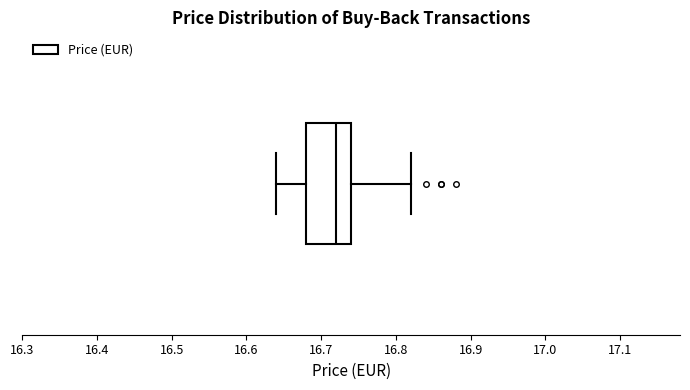

Read this box plot against the x-axis: the position of the median line, the range covered by the box, and the ends of both whiskers. The values are not printed on the chart, so give them approximately, as read against the axis.

median 16.72, box 16.68 to 16.74, whiskers 16.64 to 16.82